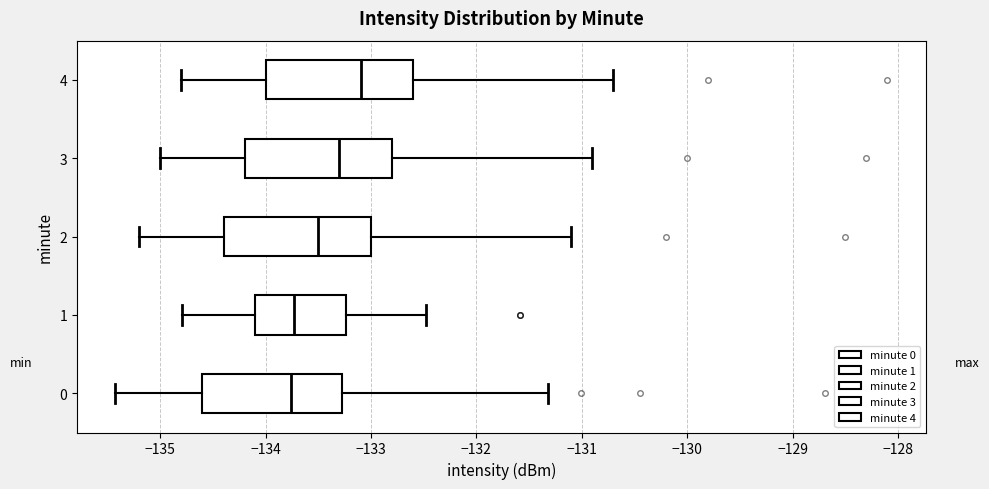

Reading bottom to top, transcribe this box plot: for each box, give where its median line is, the range the box spans, and where its two whiskers end, as read against the x-axis. The values are not printed on the chart, so give them approximately, as read against the axis.

0: median -133.8, box -134.6 to -133.3, whiskers -135.4 to -131.3
1: median -133.7, box -134.1 to -133.2, whiskers -134.8 to -132.5
2: median -133.5, box -134.4 to -133.0, whiskers -135.2 to -131.1
3: median -133.3, box -134.2 to -132.8, whiskers -135.0 to -130.9
4: median -133.1, box -134.0 to -132.6, whiskers -134.8 to -130.7